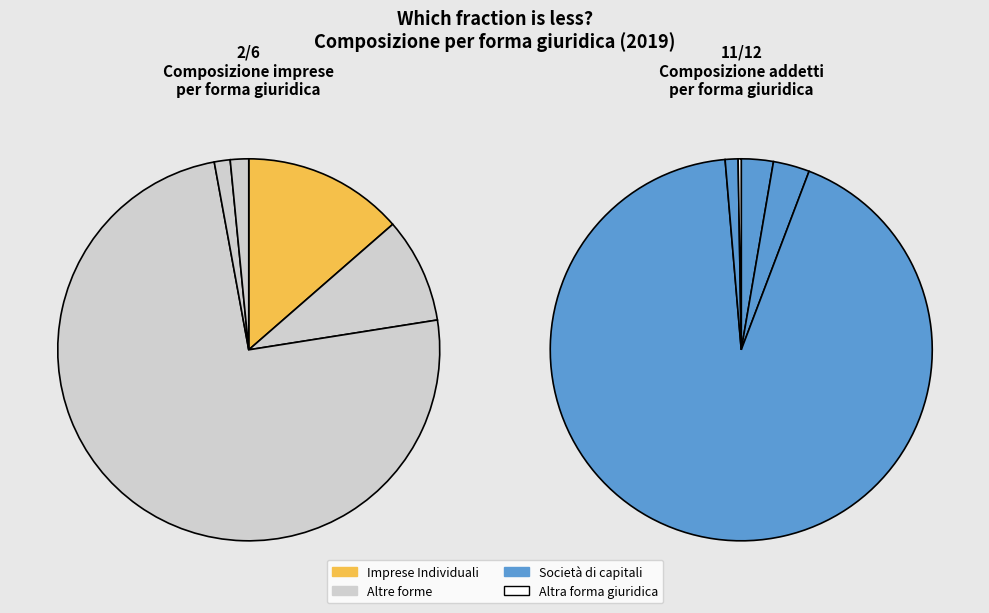

Does Imprese Individuali account for over 50% of the chart?

No